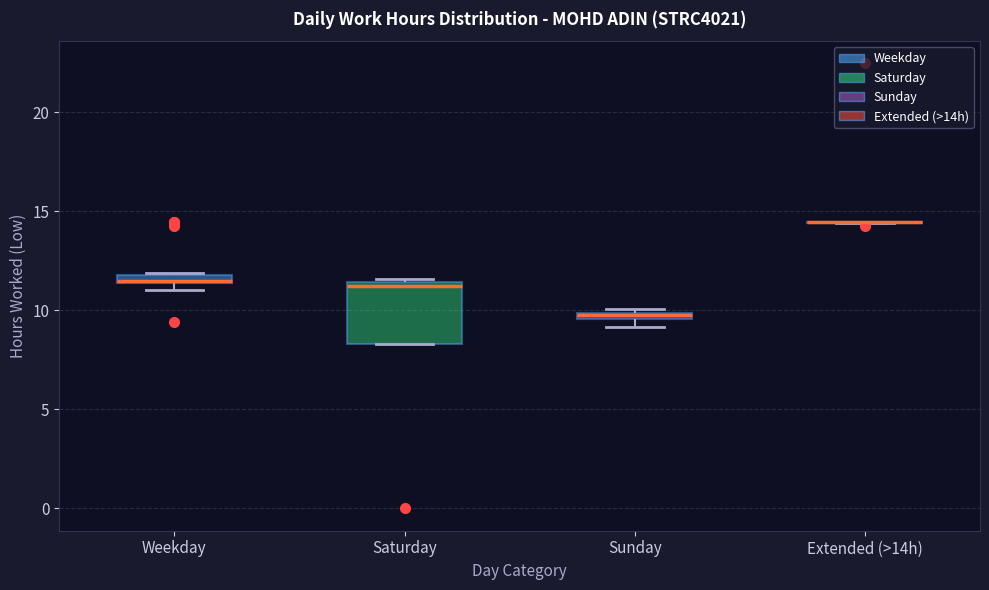

Where is the lower edge of the box for Weekday on the y-axis? The values are not printed on the chart, so give them approximately, as read against the axis.

11.5